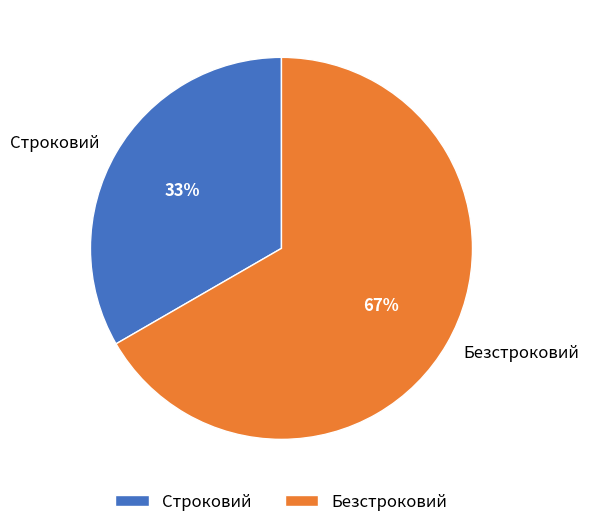

To the nearest percent, what is the average slice percentage?

50%